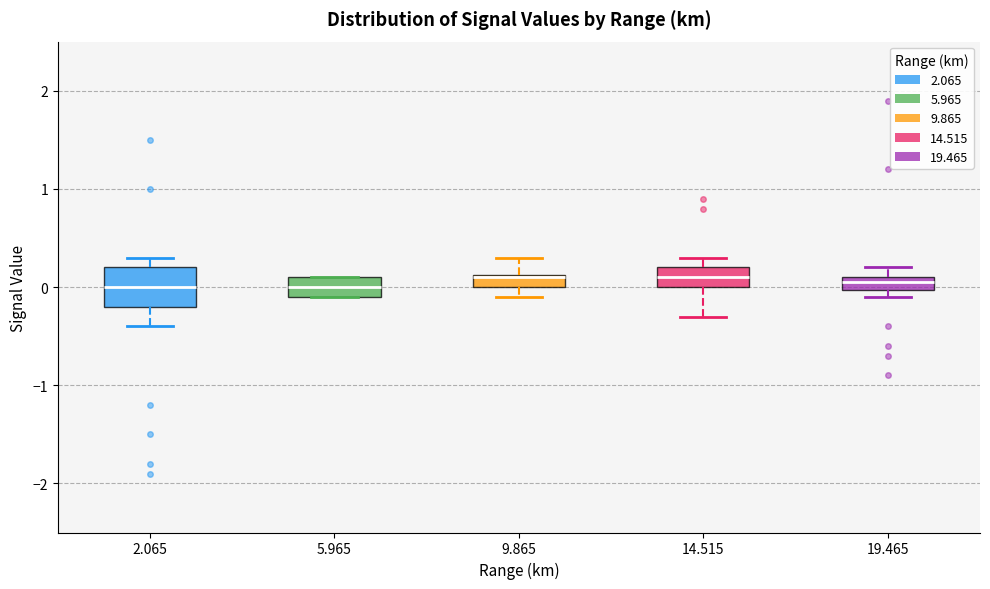

Where is the upper edge of the box at x = 5.965 on the y-axis? The values are not printed on the chart, so give them approximately, as read against the axis.

0.1